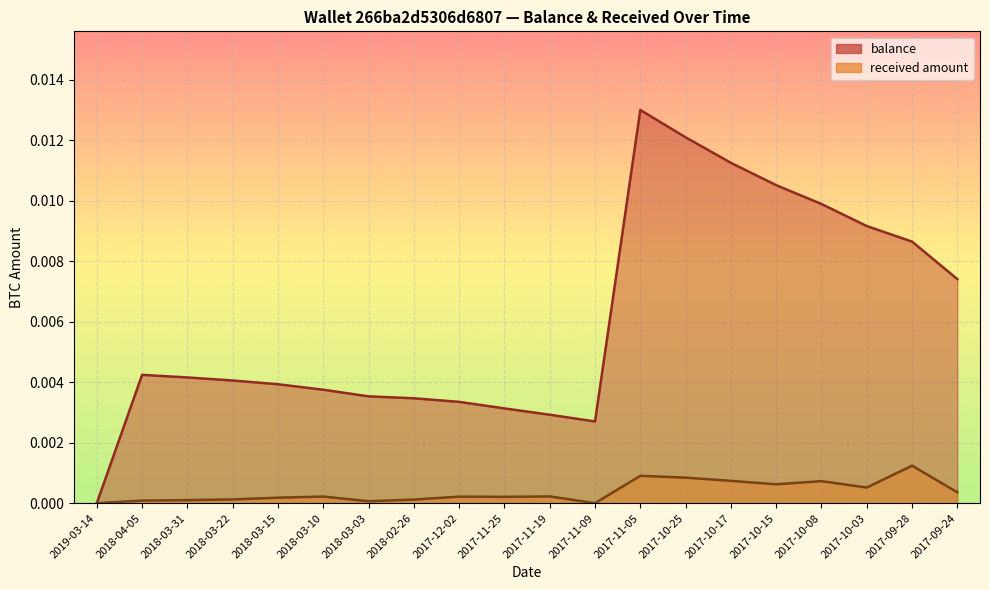

At how many categories does at least one series exceed 0?

19